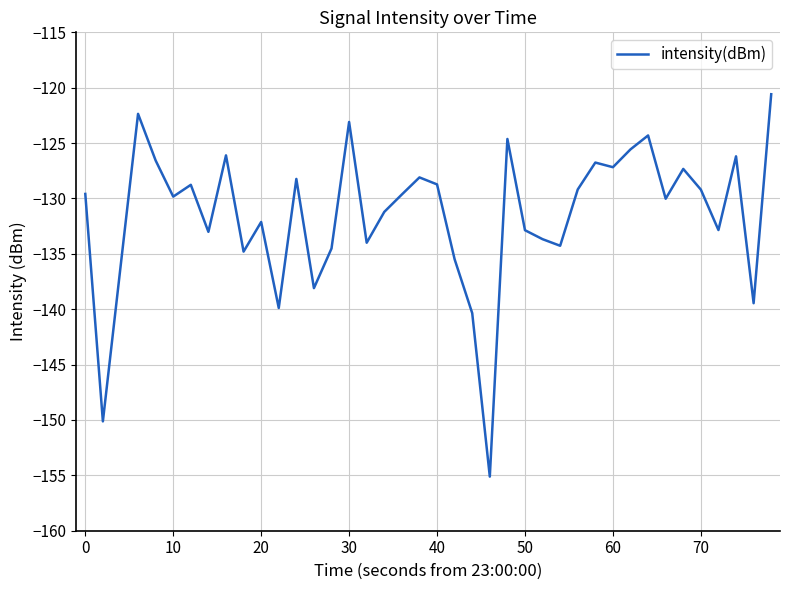

What is the difference between the maximum and minimum values?

34.5